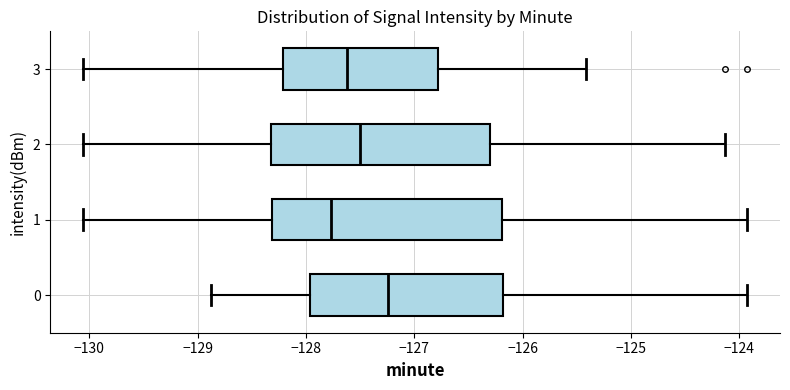

Where does the median line of the box at y = 1 sit on the x-axis? The values are not printed on the chart, so give them approximately, as read against the axis.

-127.8